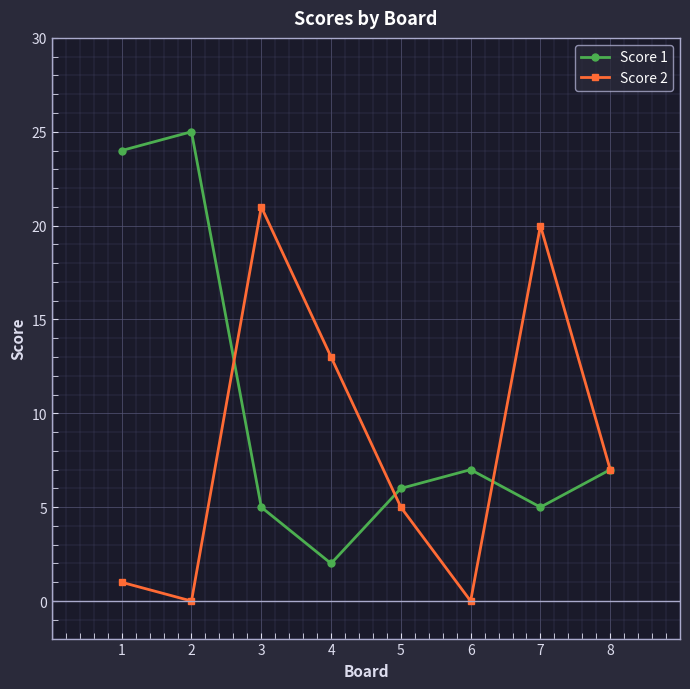

Rank the series by their average value, from highest to lowest.

Score 1, Score 2